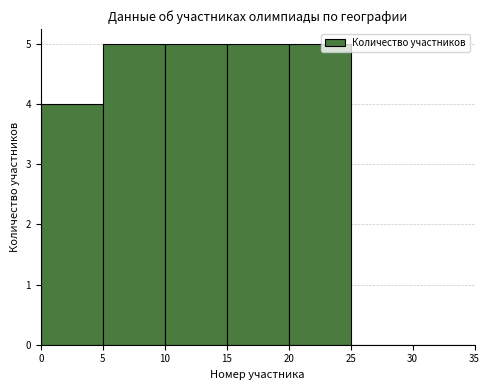

How tall is the bar that spans 15 to 20 on the x-axis? The values are not printed on the chart, so give them approximately, as read against the axis.

5